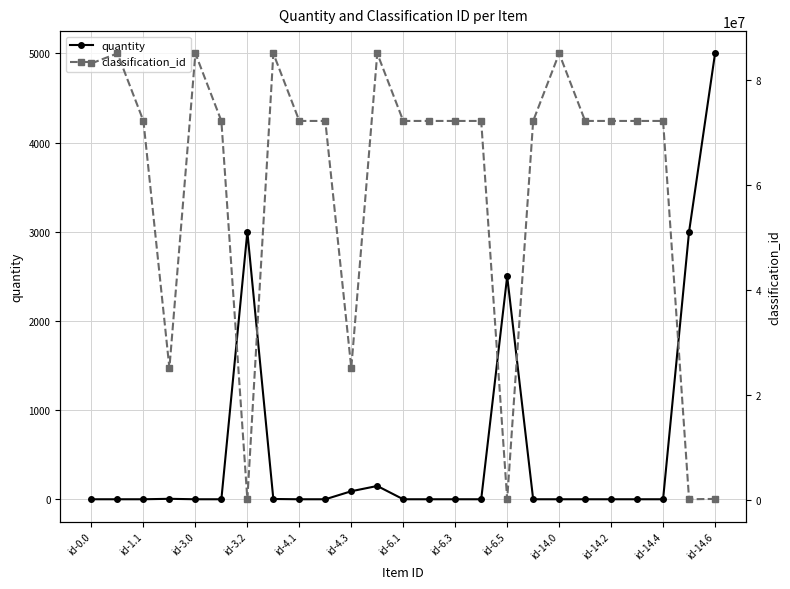

True or false: quantity has more than 2 points higher than both neighbors.

True